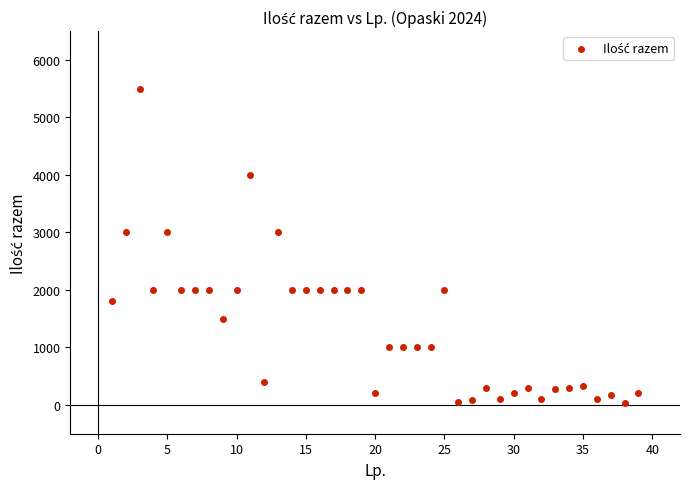

What is the range of Y values (max minus min)?

5470